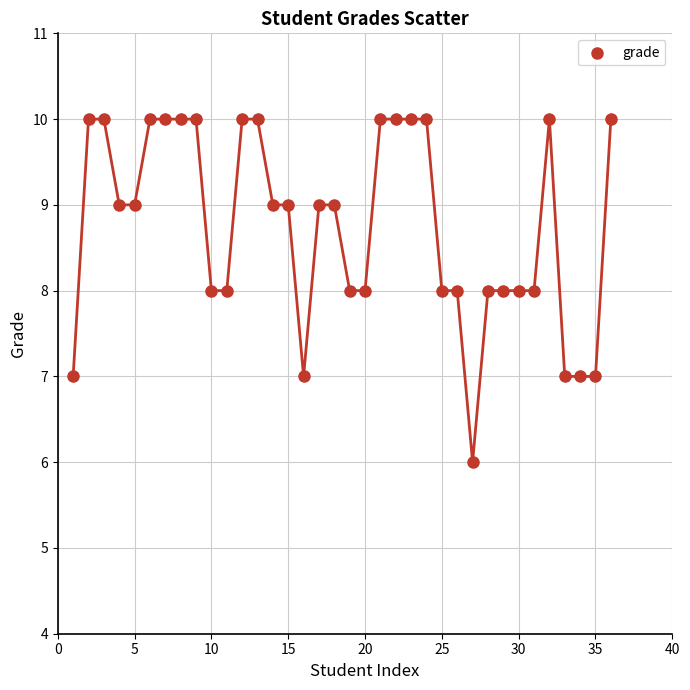

What is the range of X values (max minus min)?

35